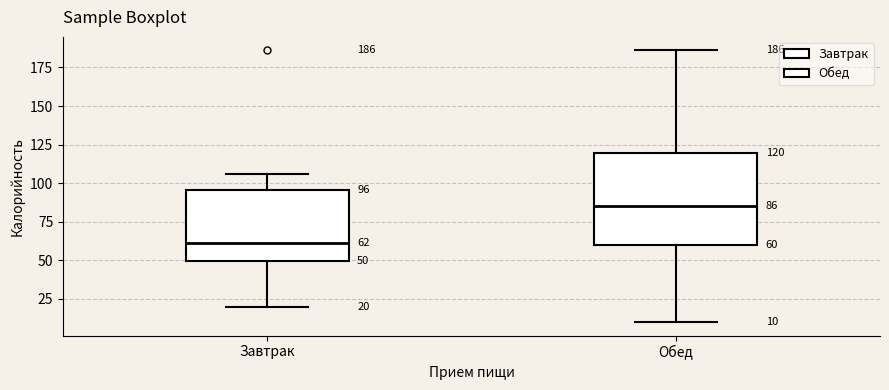

Which box's median line is the lowest?

Завтрак